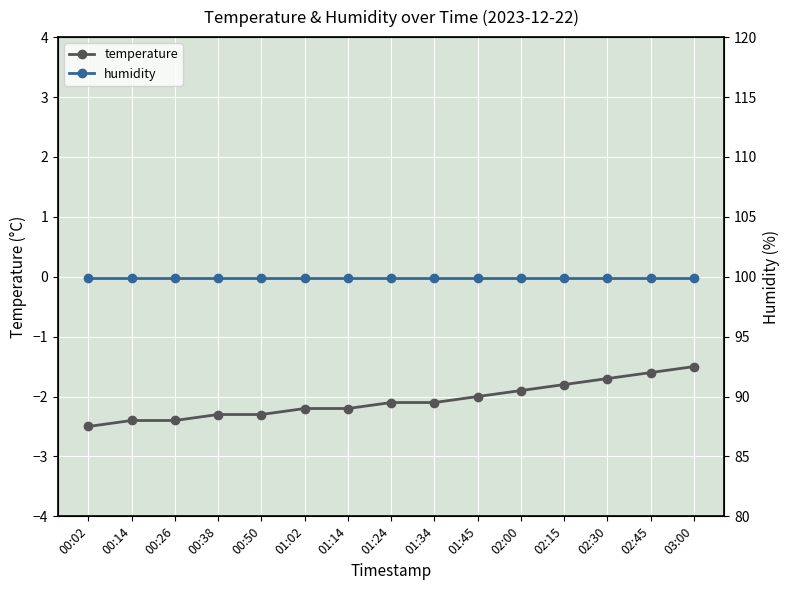

What is the total value across all series at 03:00?

98.4